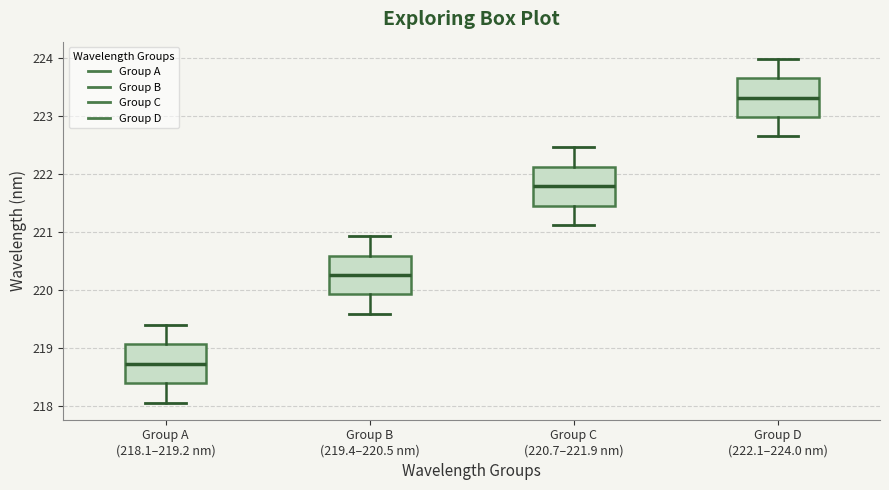

Which box has the lowest median line?

Group A (218.1–219.2 nm)